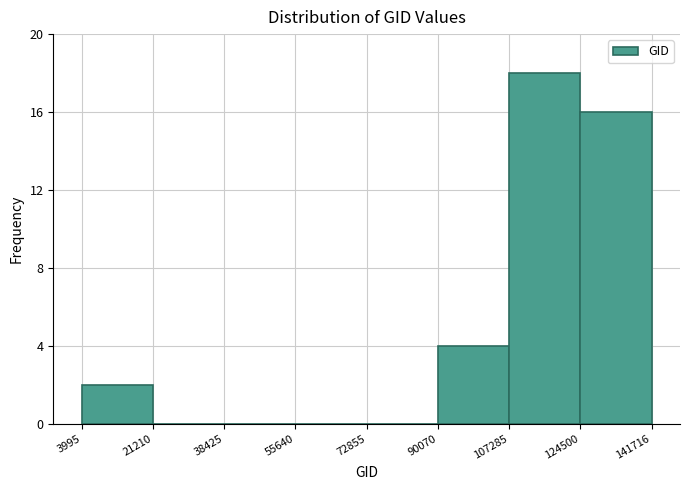

How tall is the bar that spans 3995 to 21210 on the x-axis? The values are not printed on the chart, so give them approximately, as read against the axis.

2